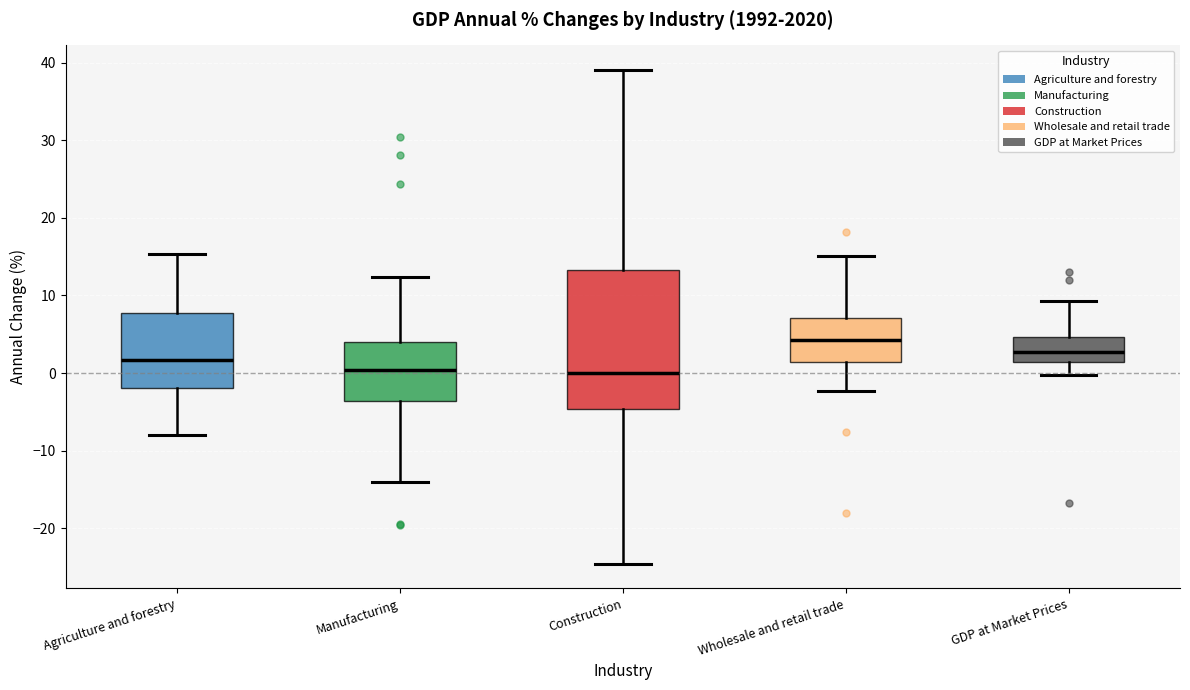

Reading left to right, transcribe this box plot: for each box, give where its median line is, the range the box spans, and where its two whiskers end, as read against the y-axis. The values are not printed on the chart, so give them approximately, as read against the axis.

Agriculture and forestry: median 2, box -2 to 8, whiskers -8 to 15
Manufacturing: median 0, box -4 to 4, whiskers -14 to 12
Construction: median 0, box -5 to 13, whiskers -25 to 39
Wholesale and retail trade: median 4, box 1 to 7, whiskers -2 to 15
GDP at Market Prices: median 3, box 1 to 5, whiskers 0 to 9